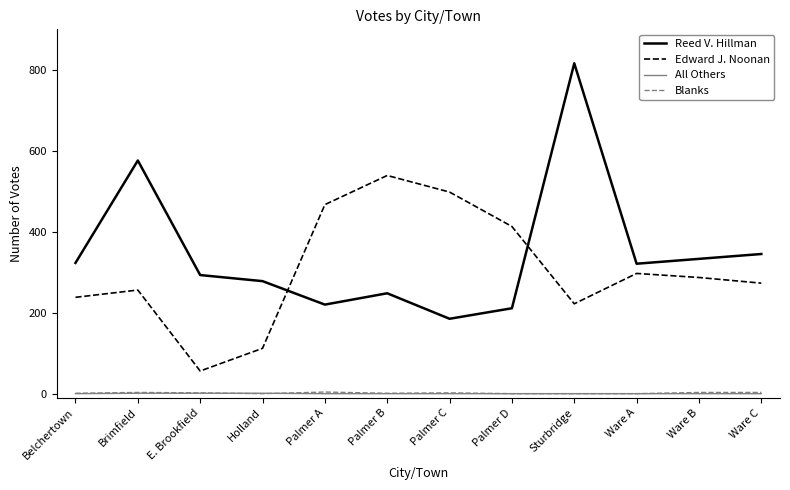

What is the greatest value displayed?

816